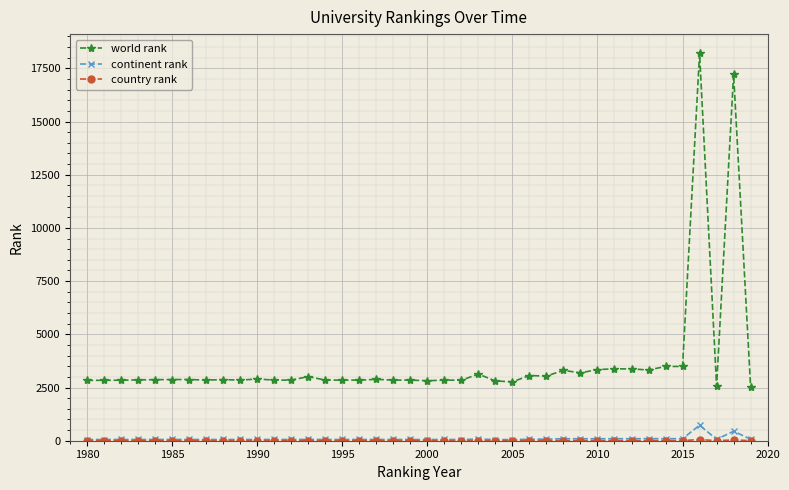

Which series has the largest total across all categories?

world rank